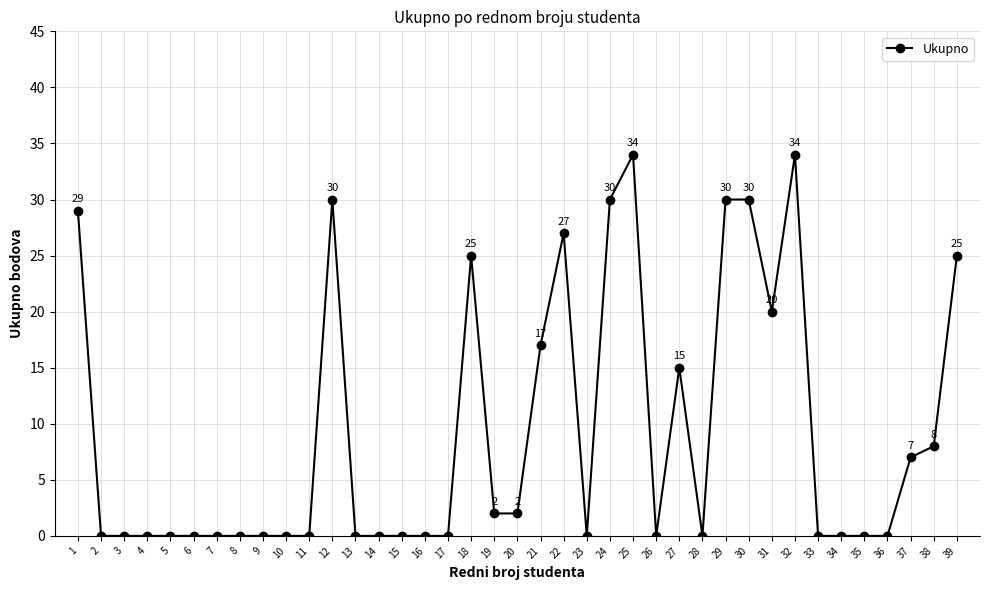

Is it true that the value at 13 is 19?

False